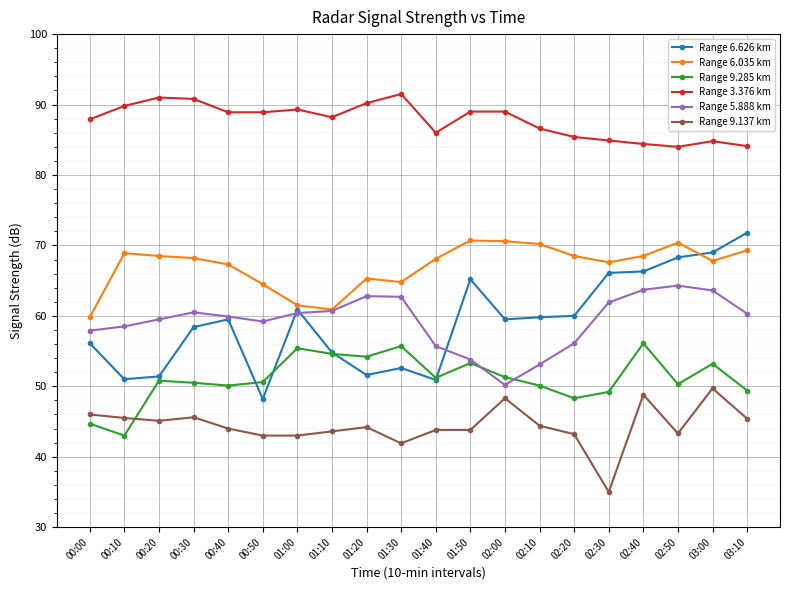

What is the sum of the Range 6.035 km values at 01:20 and 00:20?

133.8